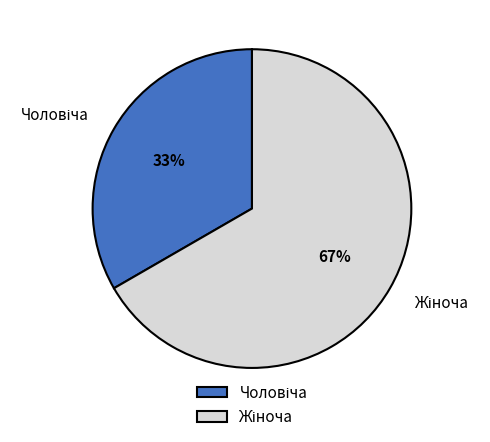

Does any single category account for the majority?

Yes